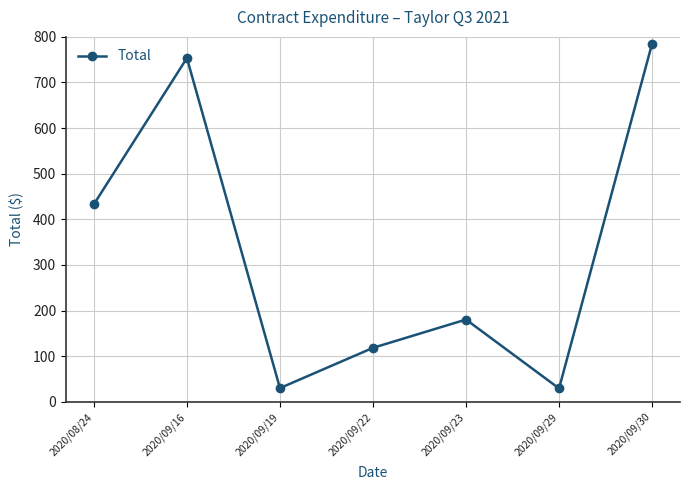

True or false: the data shows 86.7 at 2020/09/23.

False